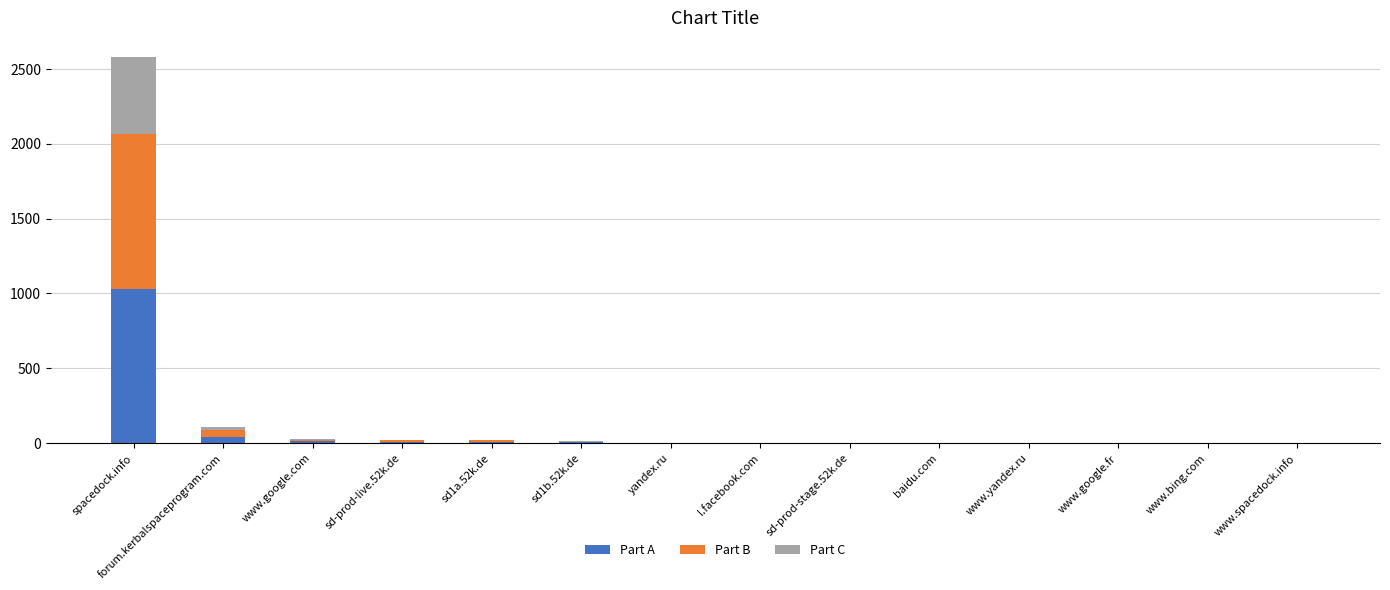

Which category has the highest value in the Part A series?

spacedock.info